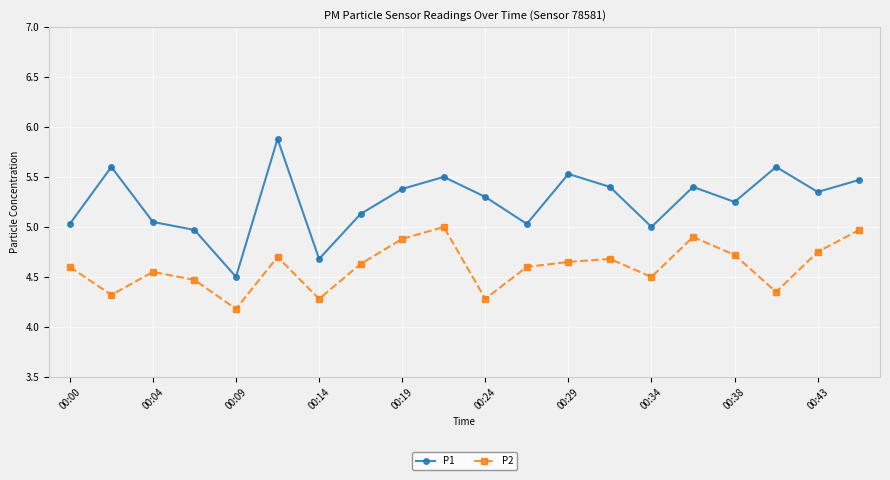

Rank the series by their maximum value, from lowest to highest.

P2, P1